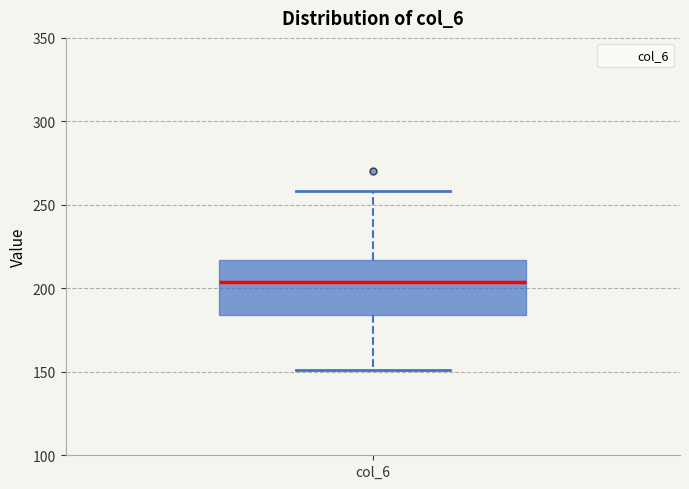

Read this box plot against the y-axis: the position of the median line, the range covered by the box, and the ends of both whiskers. The values are not printed on the chart, so give them approximately, as read against the axis.

median 205, box 185 to 215, whiskers 150 to 260